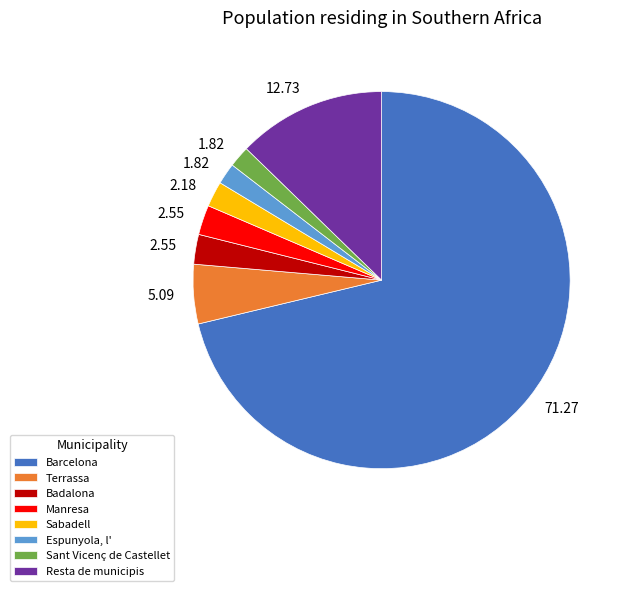

Do Terrassa and Resta de municipis together represent more than half of the pie?

No